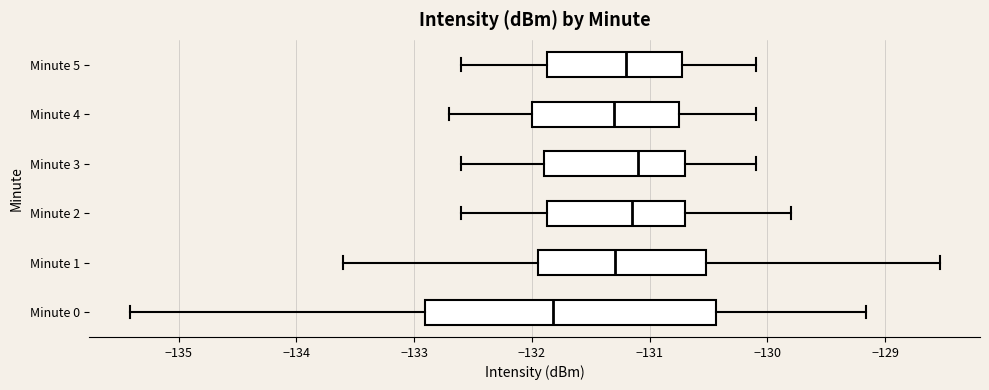

Reading bottom to top, read every box against the x-axis: the position of its median line, the range the box covers, and the ends of its whiskers. The values are not printed on the chart, so give them approximately, as read against the axis.

Minute 0: median -131.8, box -132.9 to -130.4, whiskers -135.4 to -129.2
Minute 1: median -131.3, box -131.9 to -130.5, whiskers -133.6 to -128.5
Minute 2: median -131.1, box -131.9 to -130.7, whiskers -132.6 to -129.8
Minute 3: median -131.1, box -131.9 to -130.7, whiskers -132.6 to -130.1
Minute 4: median -131.3, box -132.0 to -130.7, whiskers -132.7 to -130.1
Minute 5: median -131.2, box -131.9 to -130.7, whiskers -132.6 to -130.1